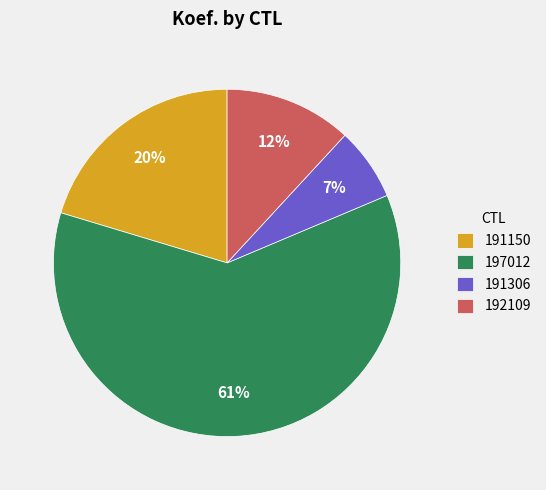

Is it true that 191306 is 1% of the pie?

False